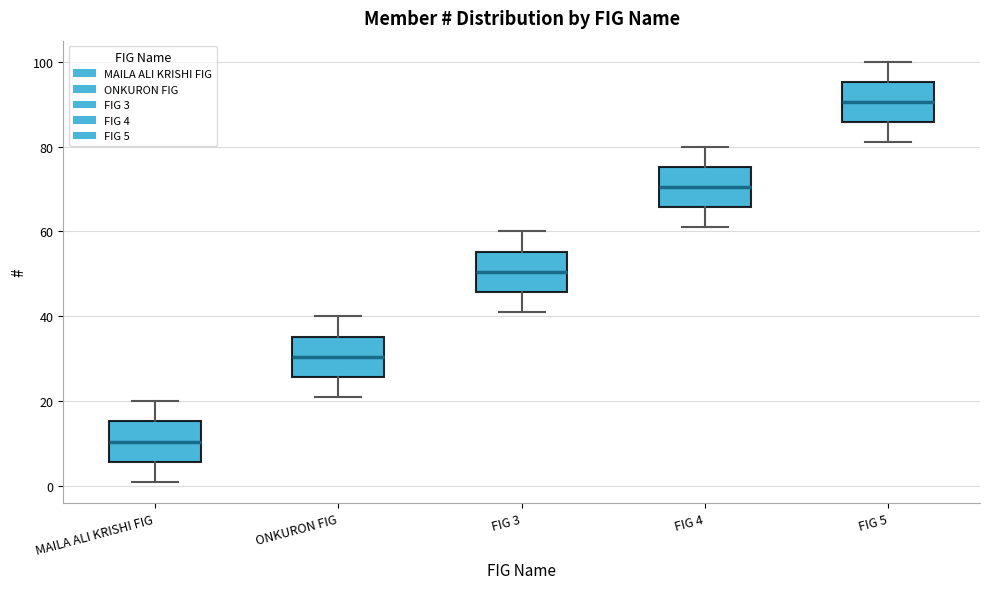

Which box's median line is the highest?

FIG 5